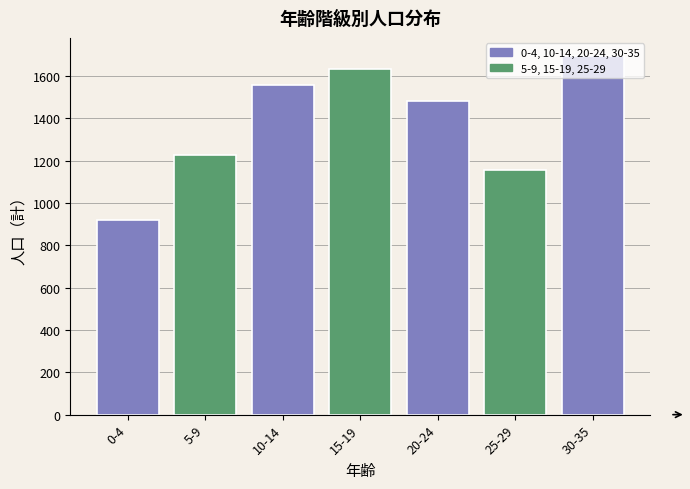

At which category does the chart reach its peak across all series?

30-35